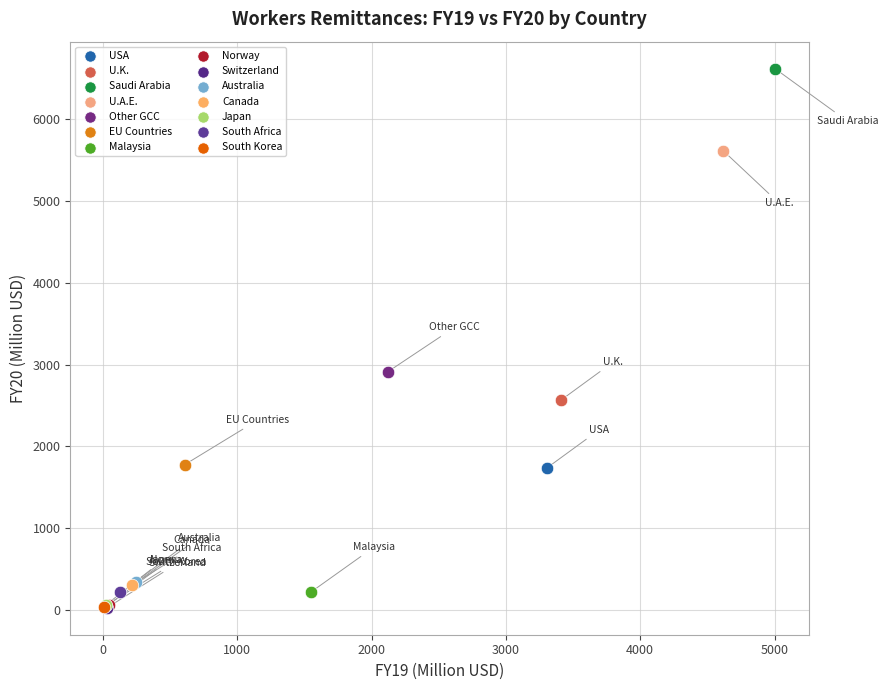

Which series contains the highest Y value?

Saudi Arabia